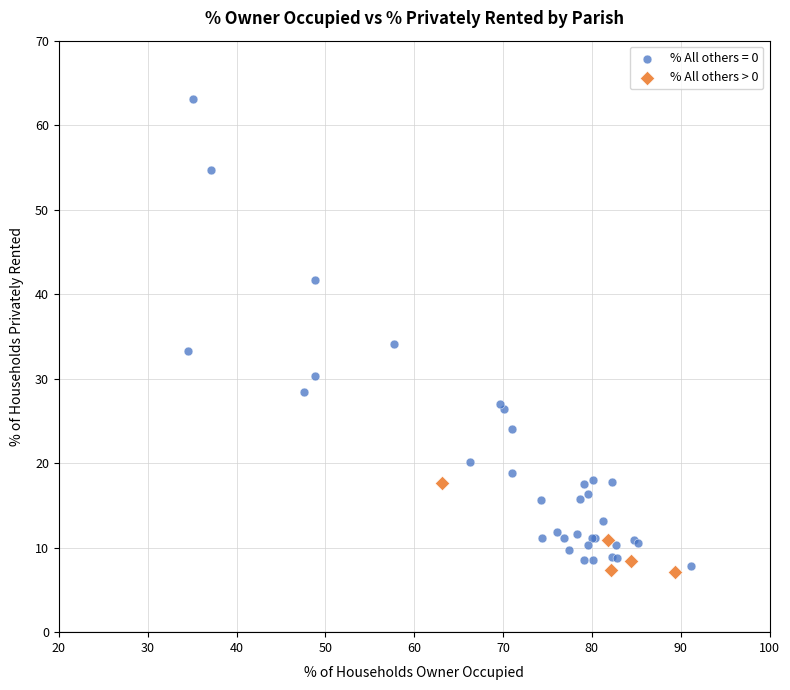

Which series contains the highest Y value?

% All others = 0